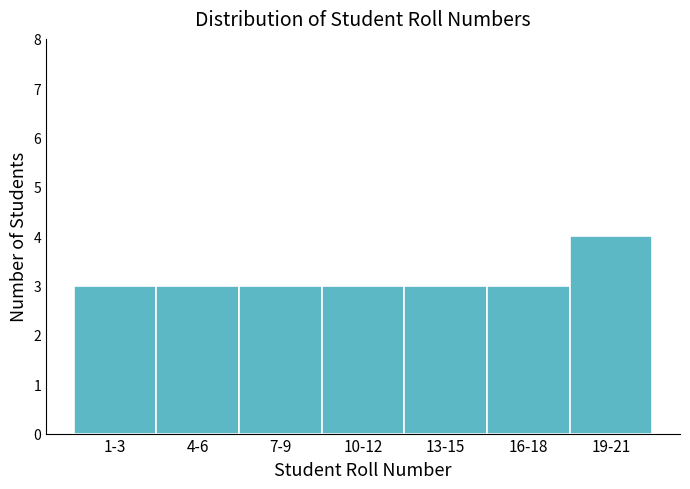

Reading left to right, extract all data points from this chart.

3	3	3	3	3	3	4